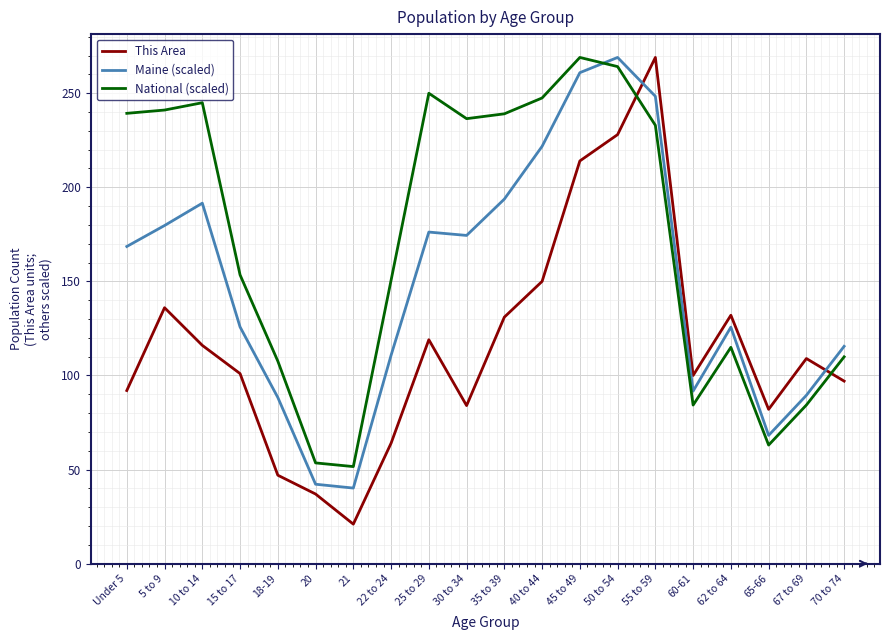

What is the difference between the maximum and minimum values in the National (scaled) series?

217.4